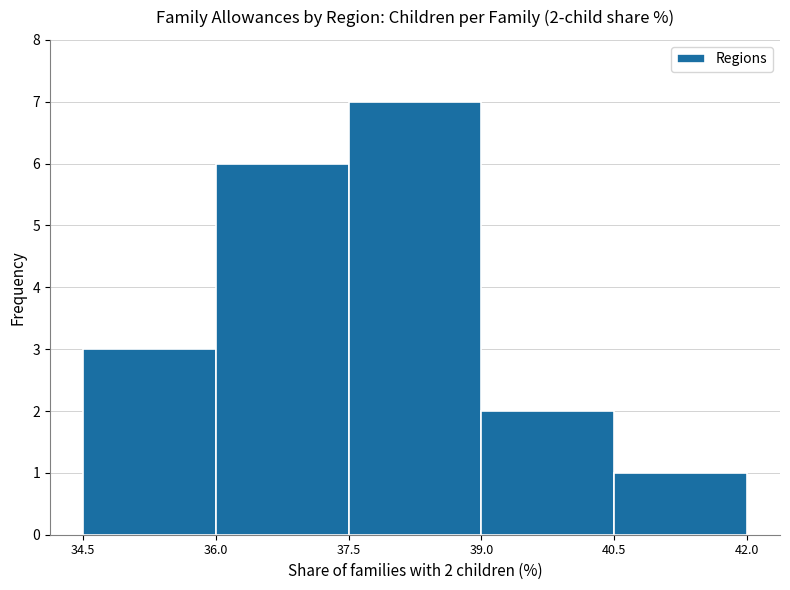

Over which range of the x-axis is the bar tallest?

37.5 to 39.0